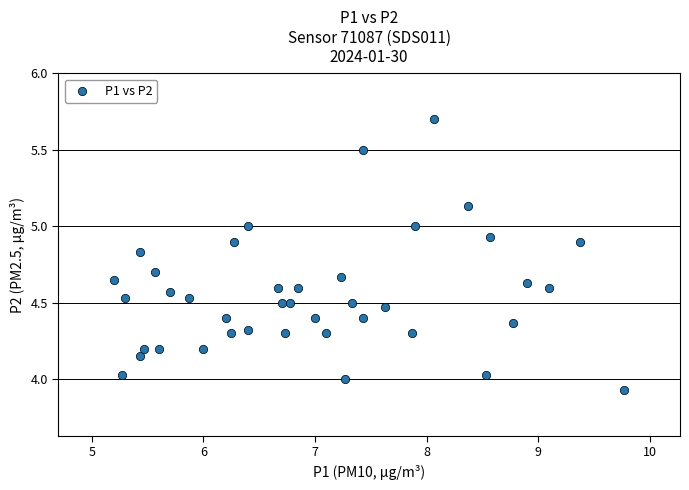

What is the range of Y values (max minus min)?

1.8